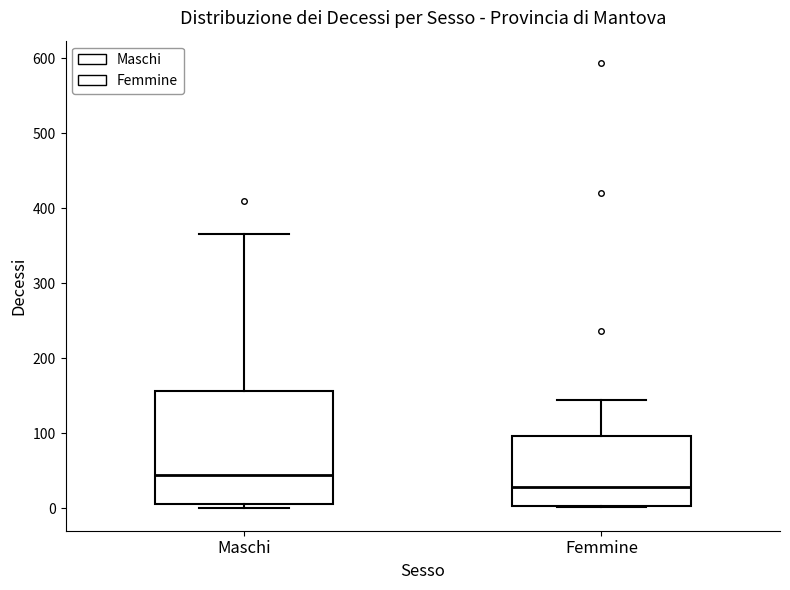

Which box is the tallest, from its lower edge to its upper edge?

Maschi